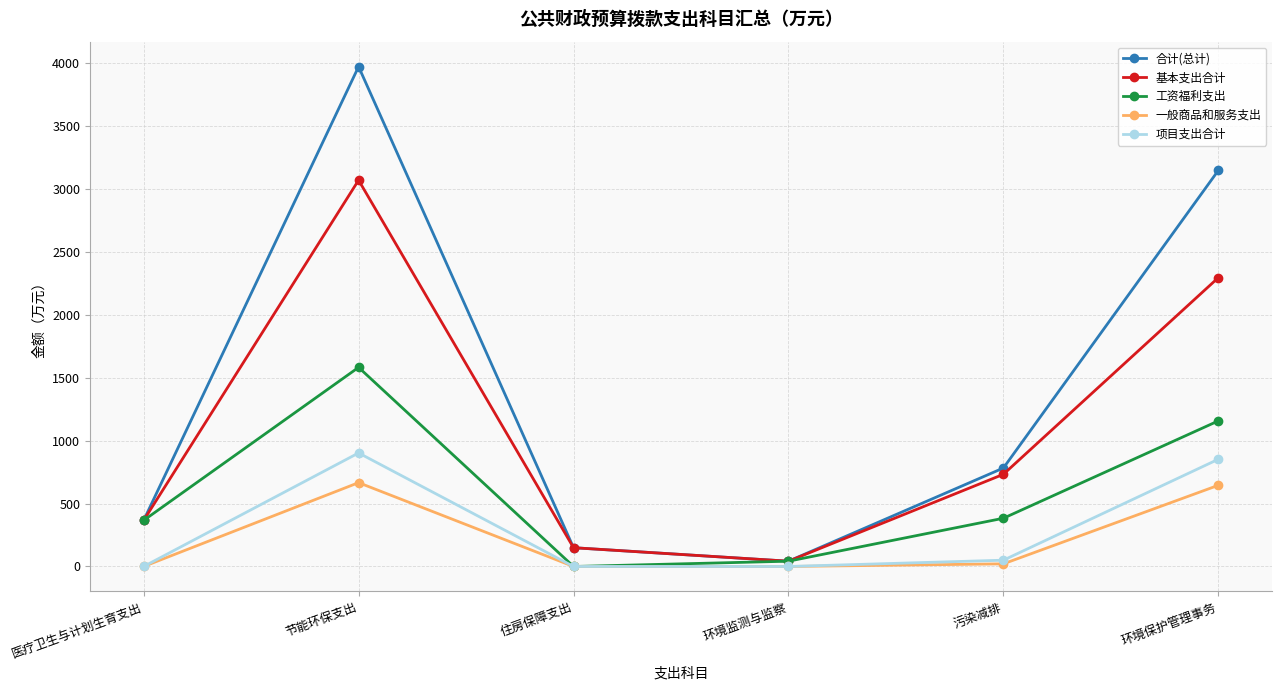

True or false: 工资福利支出 has a value of 42.0 at 环境监测与监察.

True